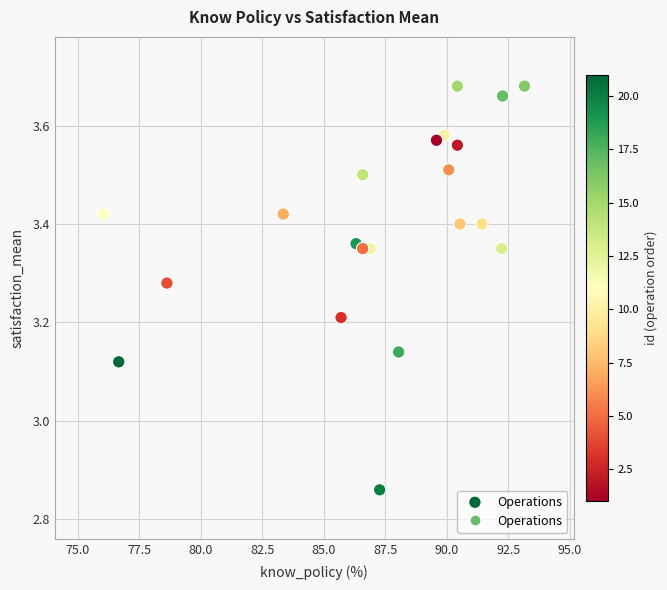

What is the range of X values (max minus min)?

17.1